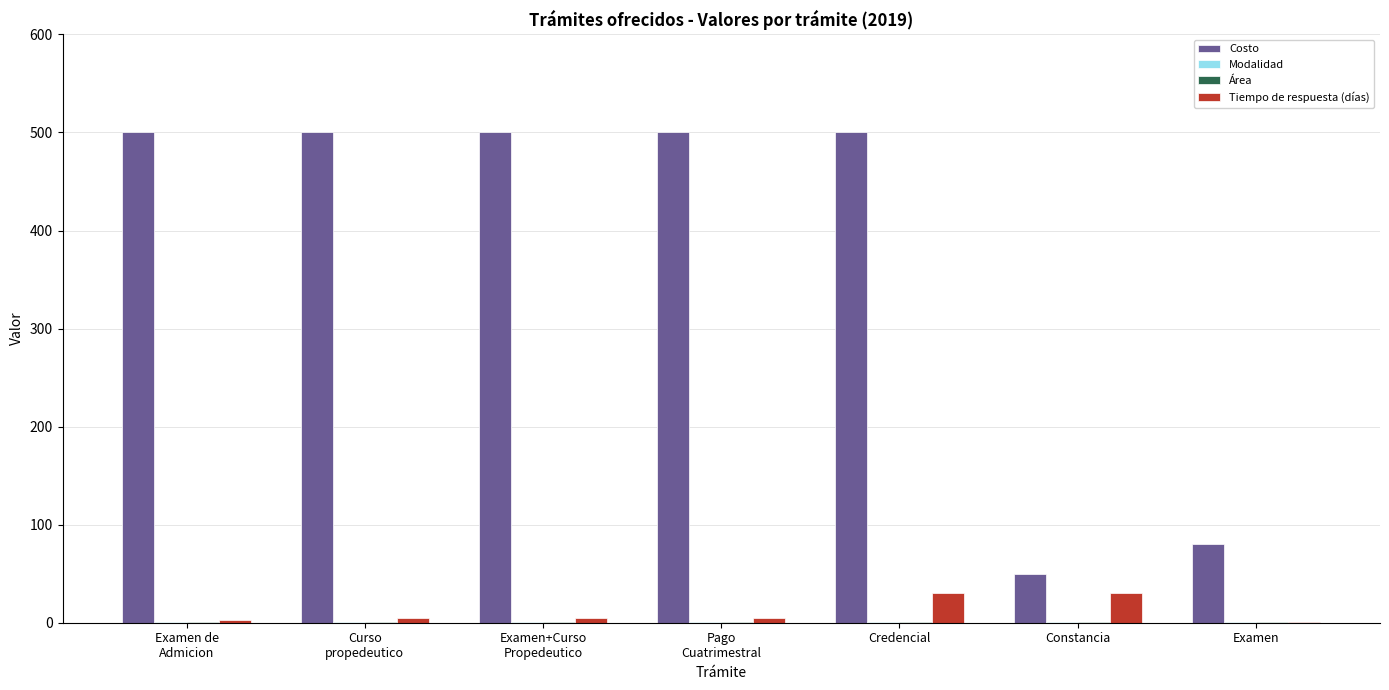

True or false: Costo has a value of 28 at Examen.

False